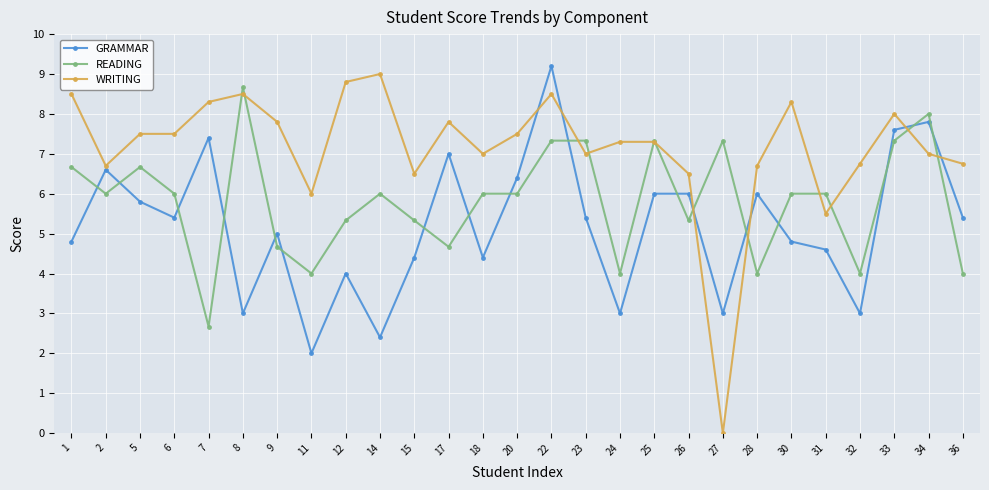

True or false: GRAMMAR has a value of 3.4 at 33.

False